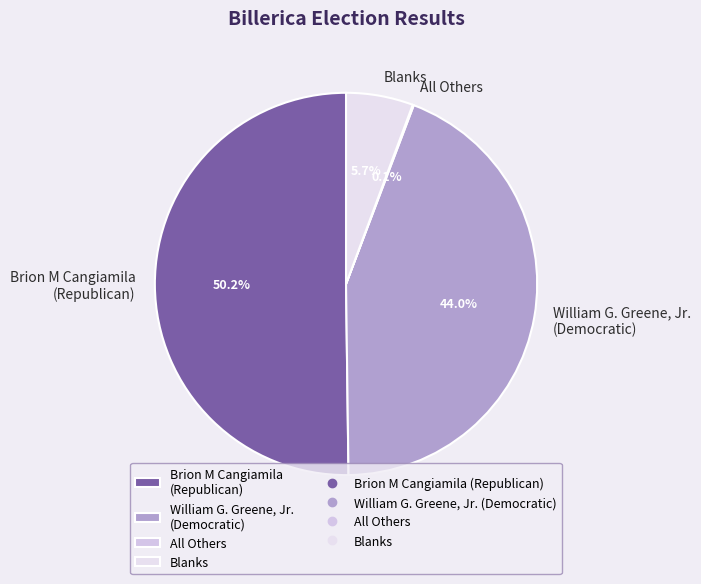

Which category accounts for the majority?

Brion M Cangiamila (Republican)